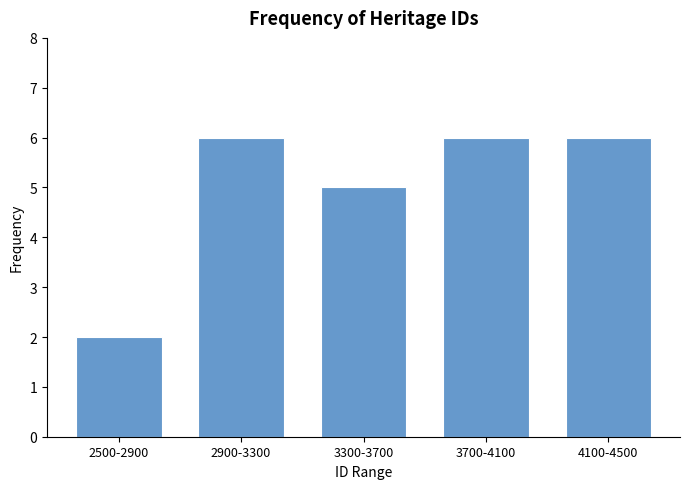

Reading left to right, list all the values displayed in this chart.

2	6	5	6	6